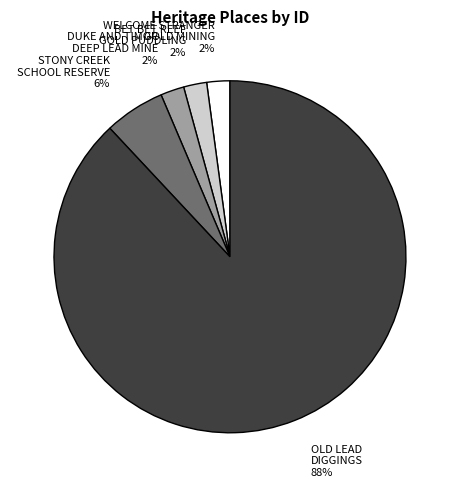

Count the number of slices in the pie.

5